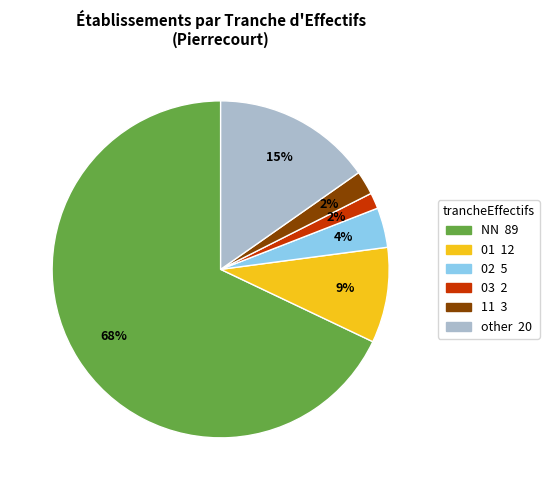

Does any single category account for the majority?

Yes